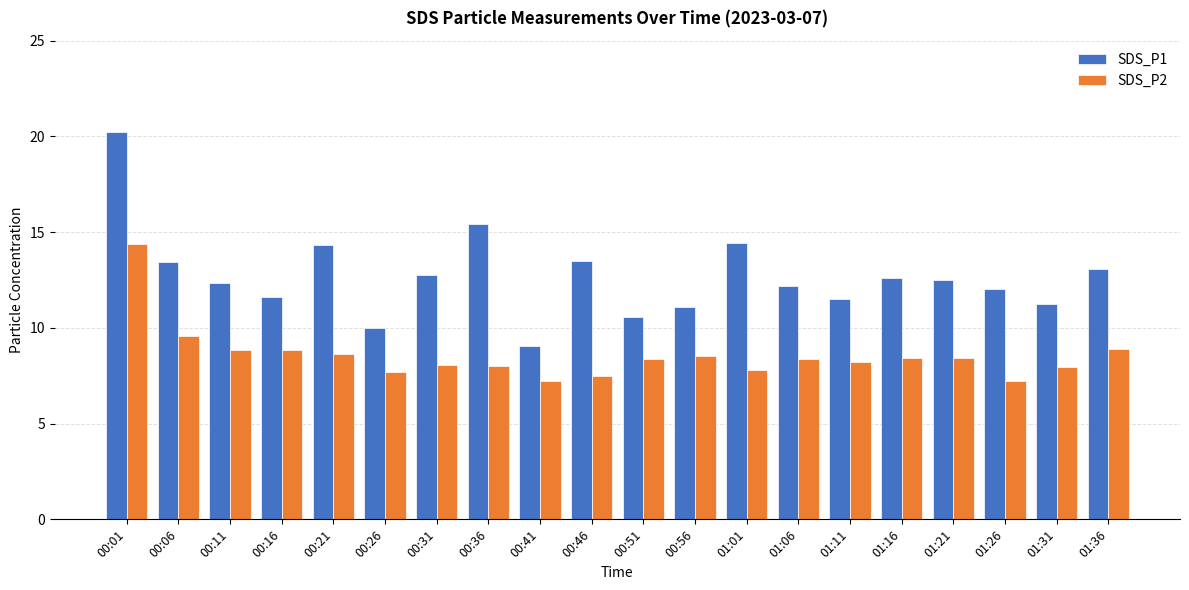

What is the difference between the SDS_P2 values at 01:16 and 00:56?

0.1